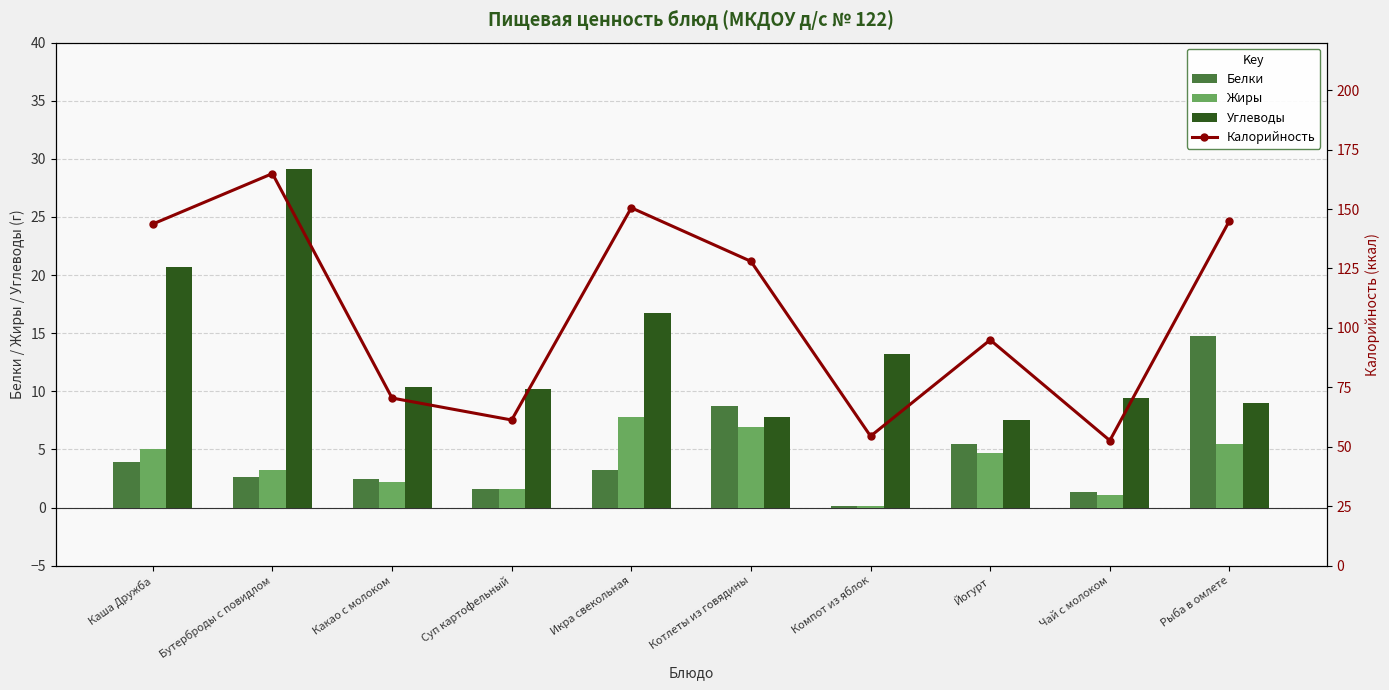

Which category has the lowest value across all series?

Компот из яблок